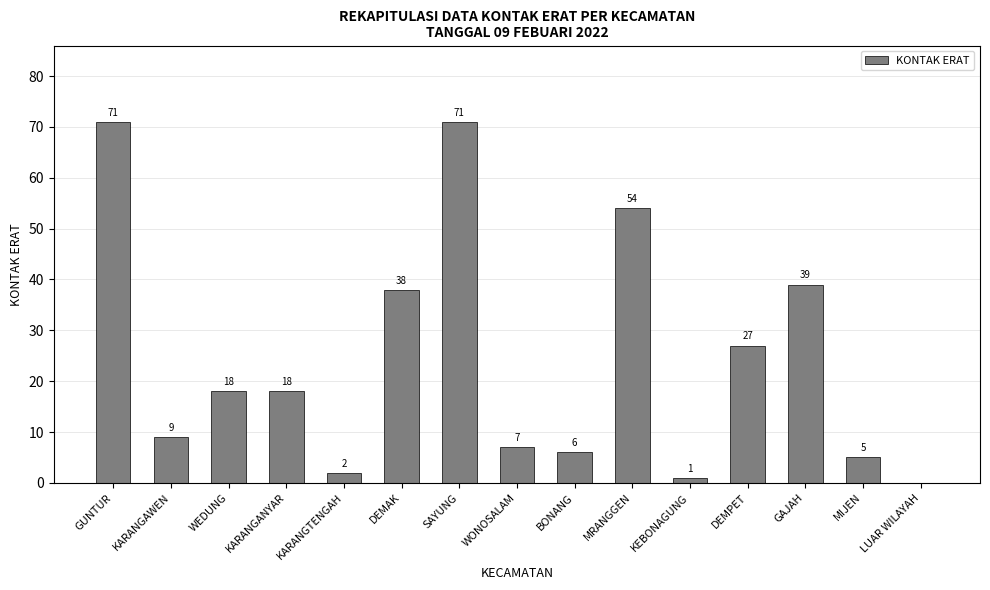

Reading left to right, transcribe all the data shown in this chart.

GUNTUR=71	KARANGAWEN=9	WEDUNG=18	KARANGANYAR=18	KARANGTENGAH=2	DEMAK=38	SAYUNG=71	WONOSALAM=7	BONANG=6	MRANGGEN=54	KEBONAGUNG=1	DEMPET=27	GAJAH=39	MIJEN=5	LUAR WILAYAH=0